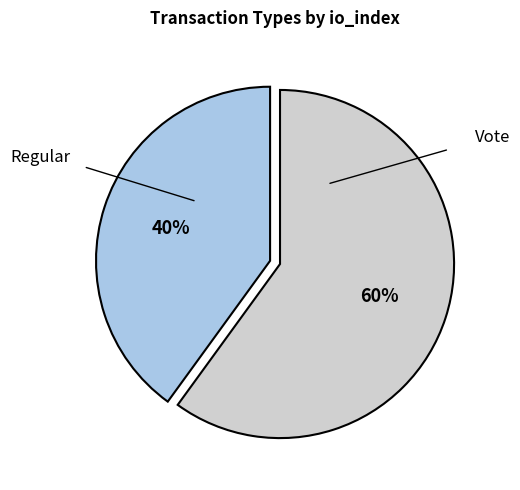

To the nearest percent, what is the difference between the largest and smallest slice percentages?

20%